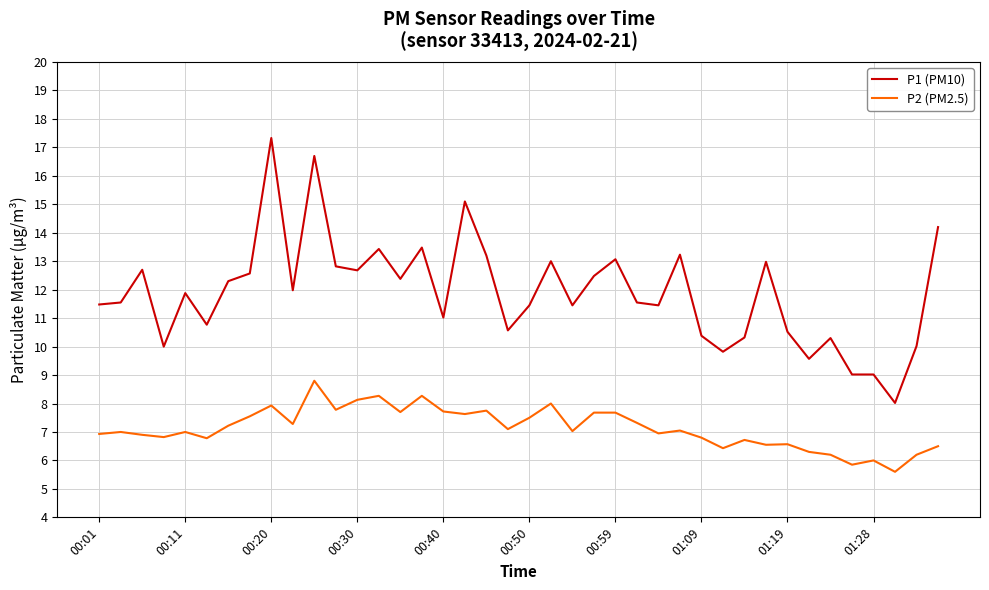

True or false: P1 (PM10) and P2 (PM2.5) cross at least once.

False